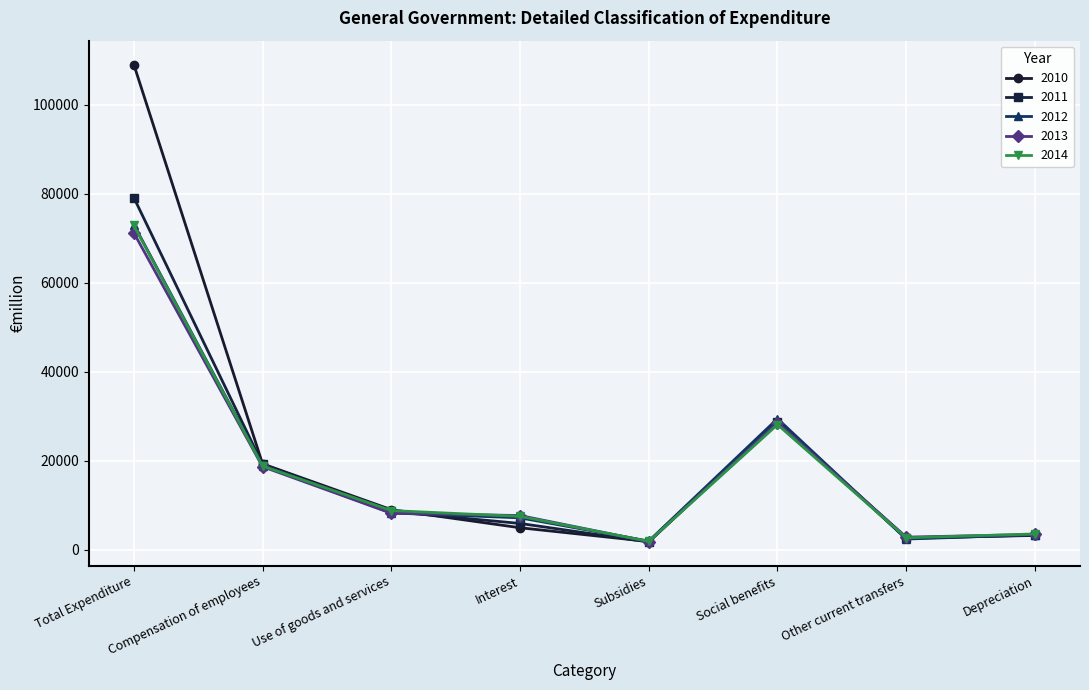

Where does the 2010 series first go above 8991?

Total Expenditure